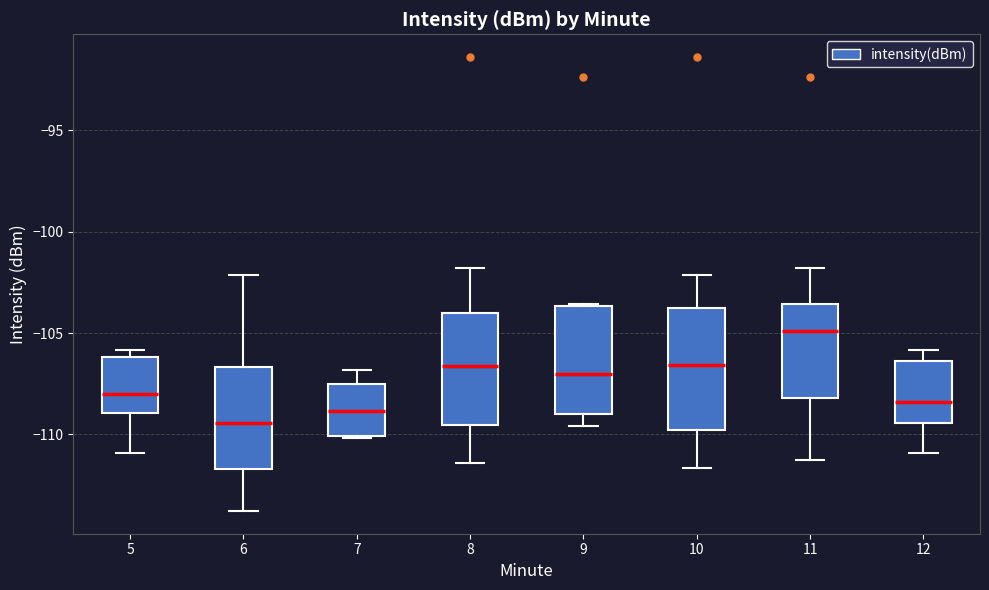

Which box's median line is the lowest?

6